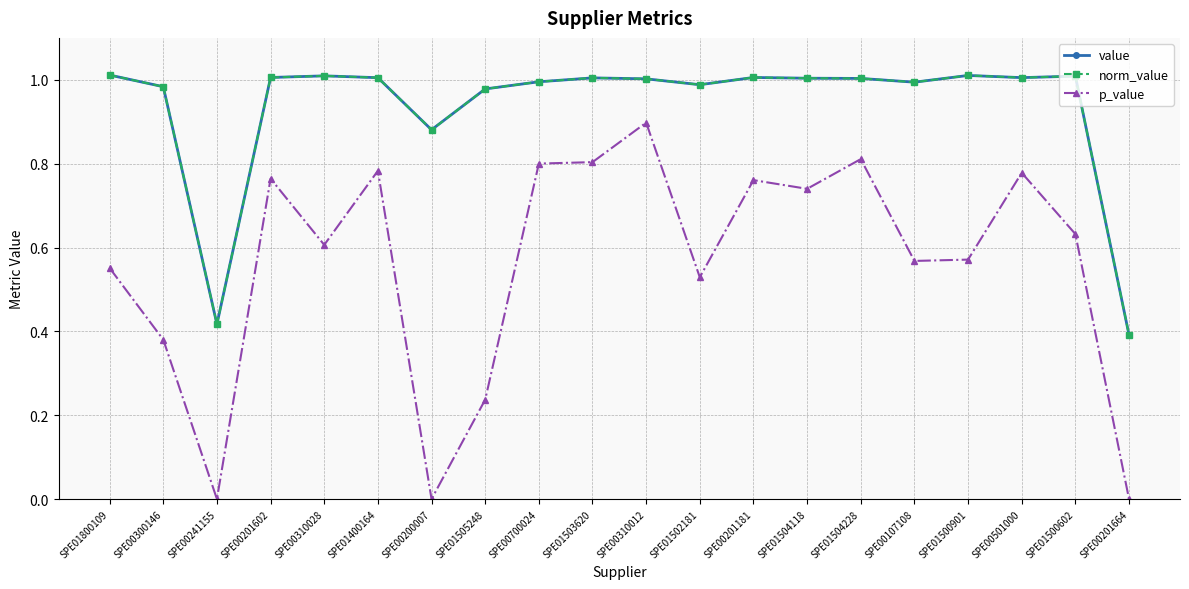

At which label does norm_value reach its peak?

SPE01800109